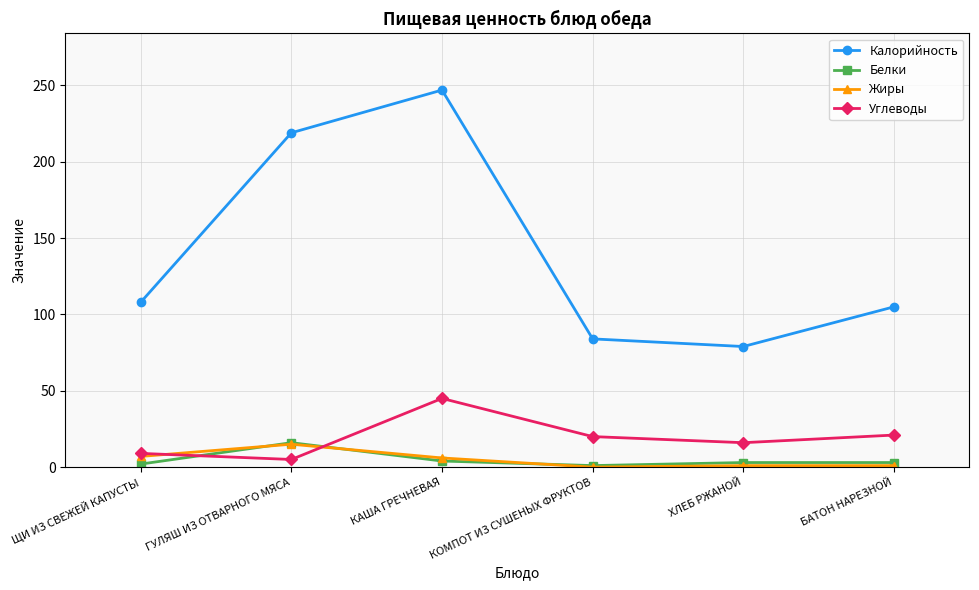

What is the maximum value for Белки?

16